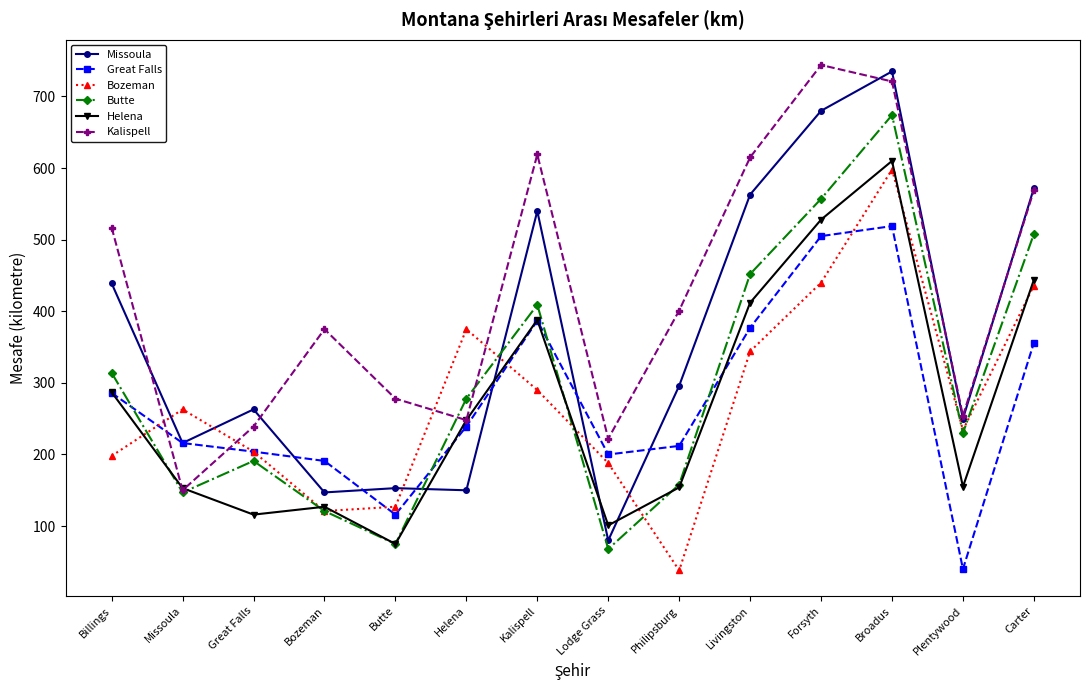

How many interior local peaks does the Helena series have?

3